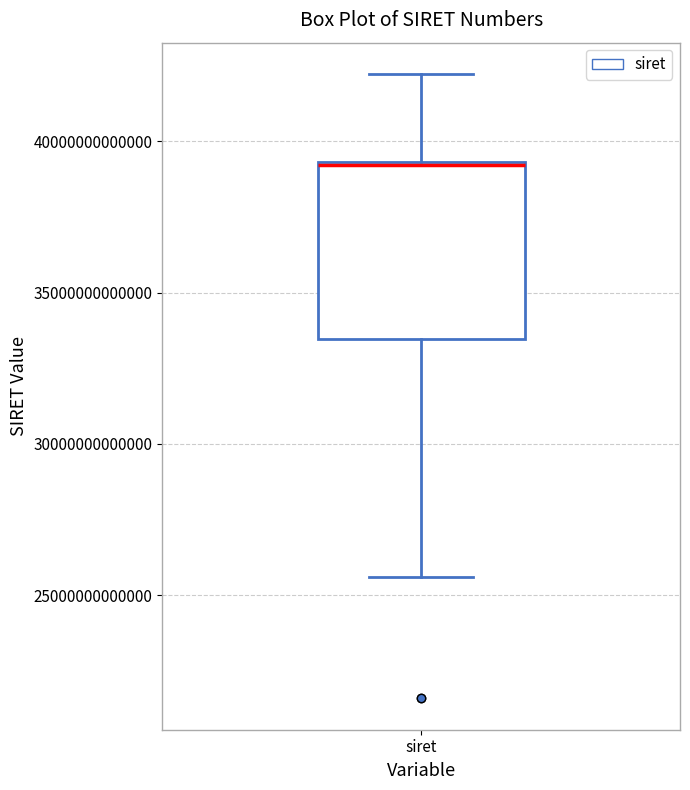

Read this box plot against the y-axis: the position of the median line, the range covered by the box, and the ends of both whiskers. The values are not printed on the chart, so give them approximately, as read against the axis.

median 39000000000000, box 33500000000000 to 39500000000000, whiskers 25500000000000 to 42000000000000